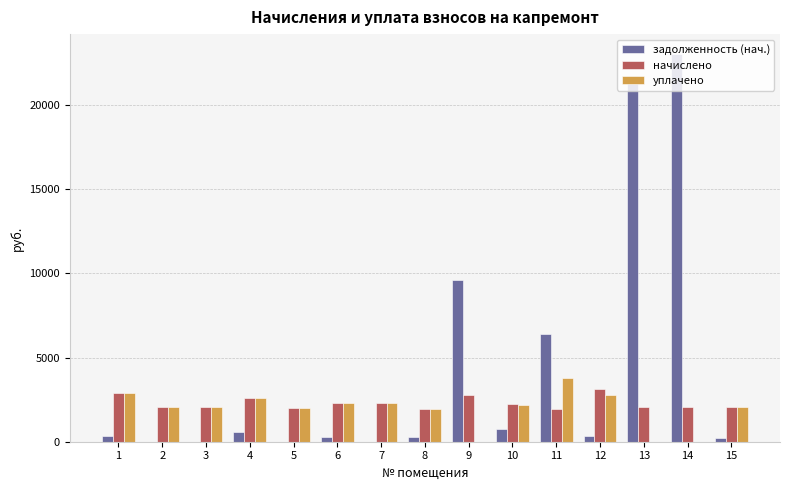

Read the начислено value at 14.

2081.4